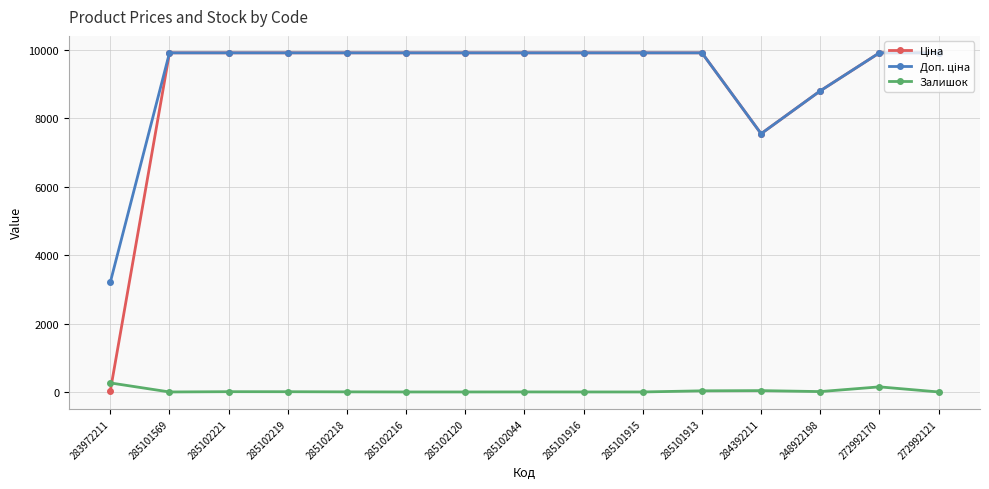

True or false: Залишок has more than 0 points higher than both neighbors.

True